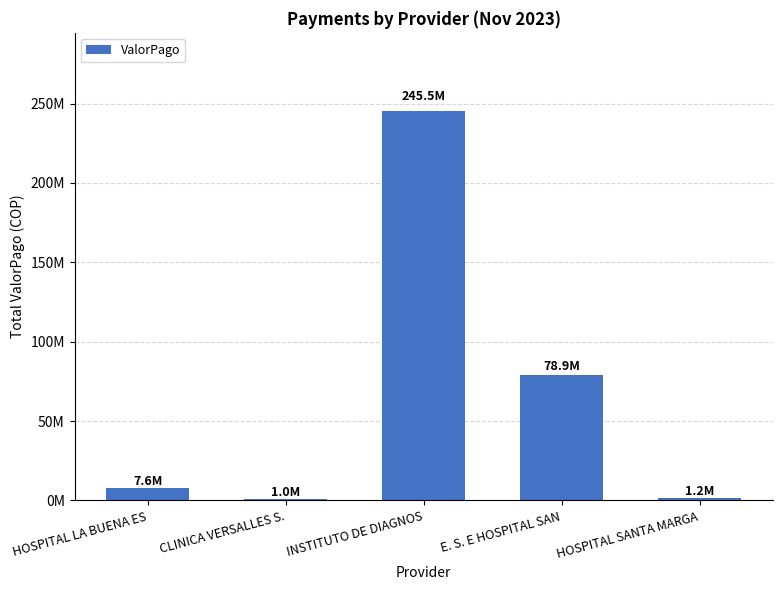

How many values are below 7613983?

2